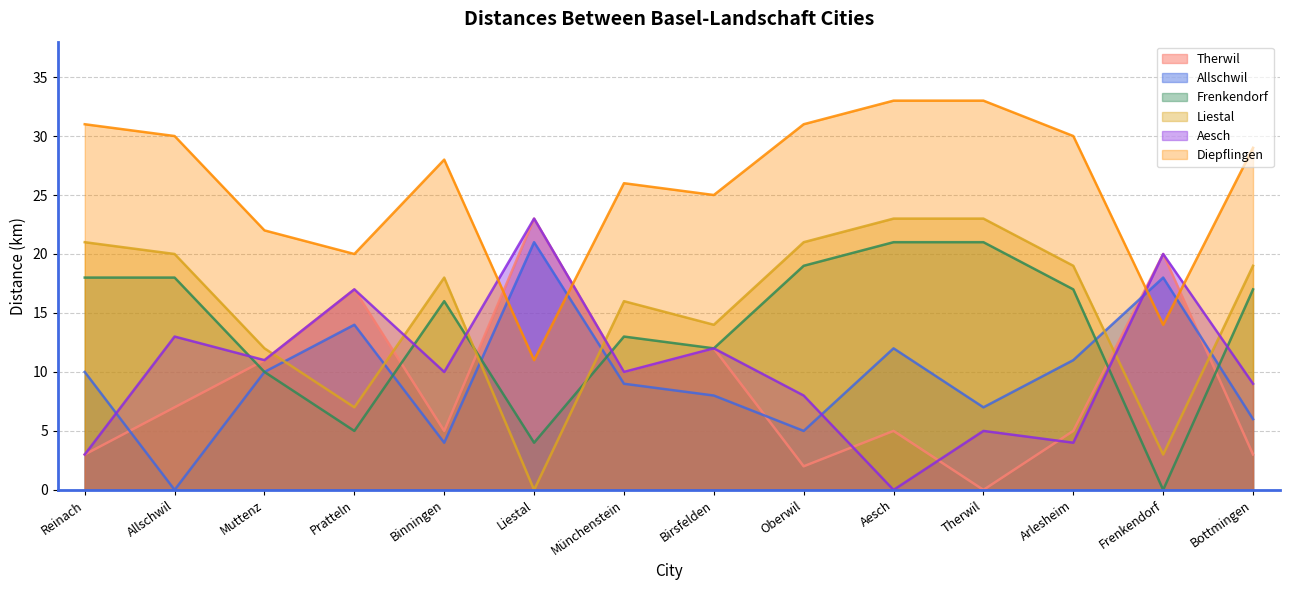

What is the highest value of the Frenkendorf series?

21